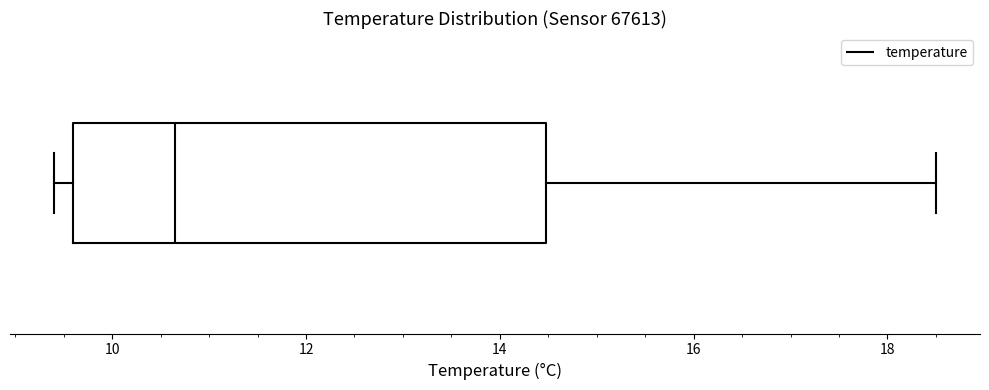

Read this box plot against the x-axis: the position of the median line, the range covered by the box, and the ends of both whiskers. The values are not printed on the chart, so give them approximately, as read against the axis.

median 10.6, box 9.6 to 14.4, whiskers 9.4 to 18.6